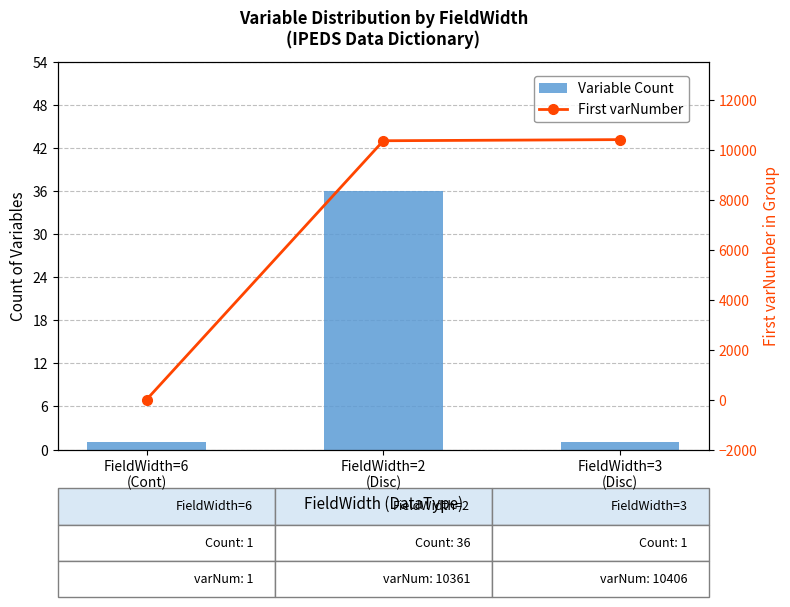

How many Variable Count values are between 1 and 36?

3